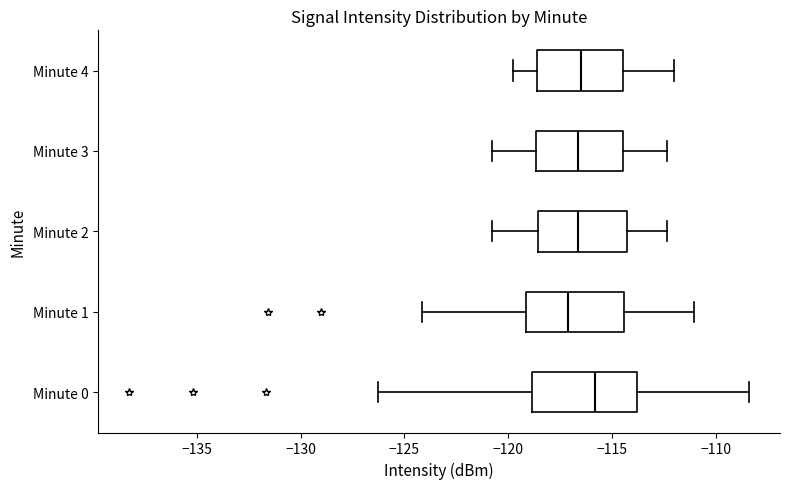

Where does the left whisker of the box for Minute 4 end on the x-axis? The values are not printed on the chart, so give them approximately, as read against the axis.

-120.0